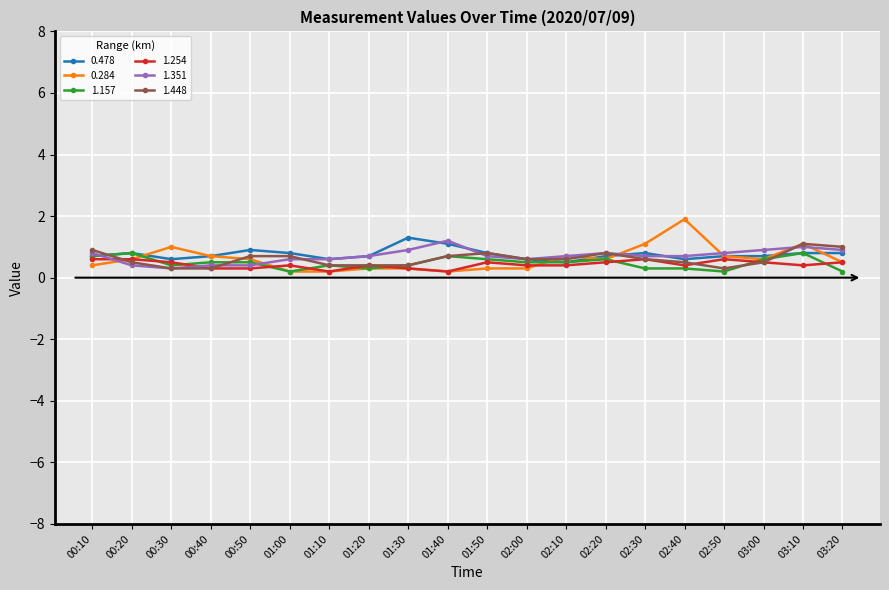

What is the difference between the highest and lowest values at 00:30?

0.7